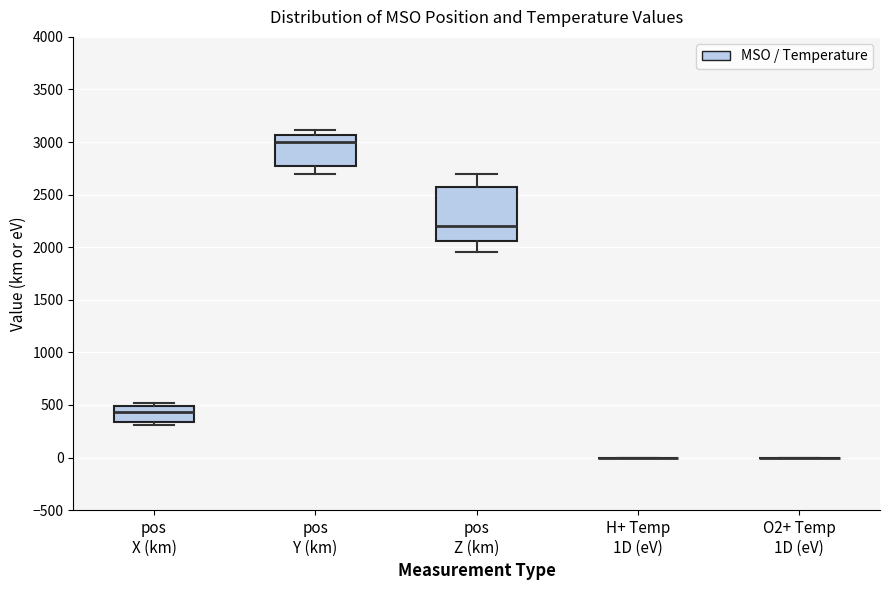

Reading left to right, transcribe this box plot: for each box, give where its median line is, the range the box spans, and where its two whiskers end, as read against the y-axis. The values are not printed on the chart, so give them approximately, as read against the axis.

pos X (km): median 450, box 350 to 500, whiskers 300 to 500 (just above the box's upper edge)
pos Y (km): median 3000, box 2750 to 3050, whiskers 2700 to 3100
pos Z (km): median 2200, box 2050 to 2600, whiskers 1950 to 2700
H+ Temp 1D (eV): box collapsed to a line at 0, whiskers 0 to 0
O2+ Temp 1D (eV): box collapsed to a line at 0, whiskers 0 to 0